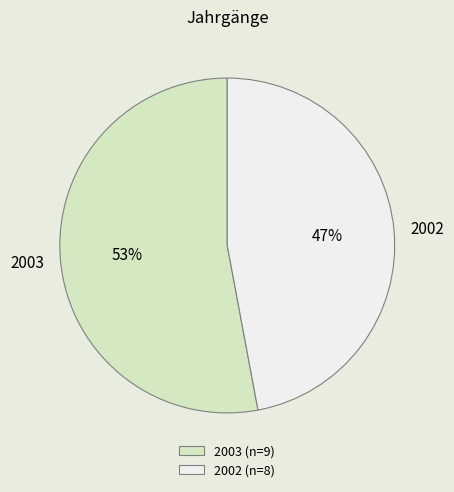

Which slice is the smallest?

2002